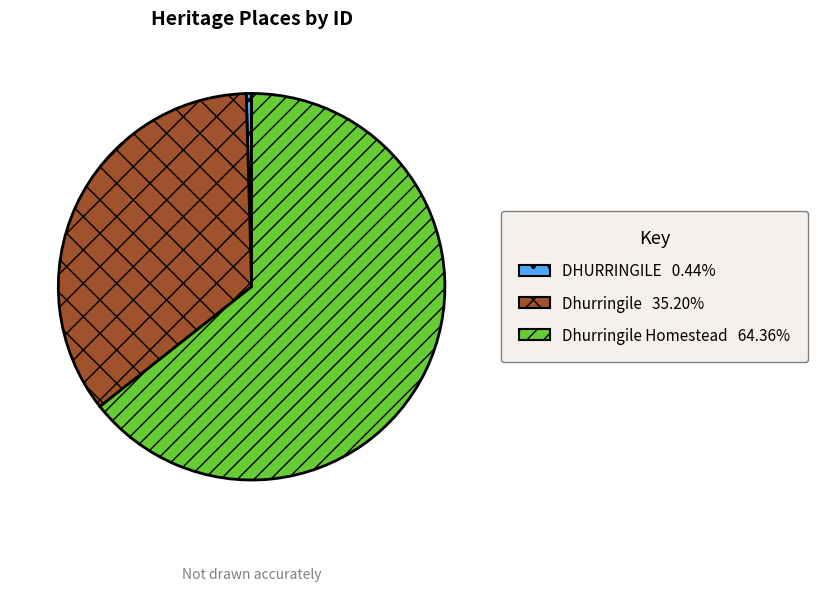

What is the ratio of the value at Dhurringile 35.20% to the value at Dhurringile Homestead 64.36%?

0.5